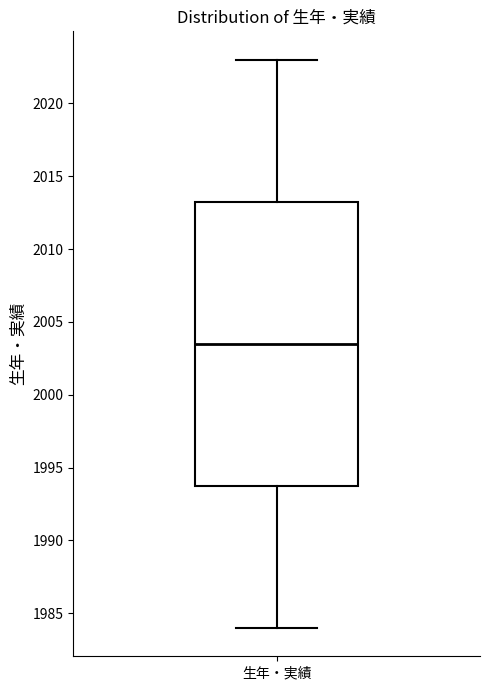

Where is the upper edge of the box for 生年・実績 on the y-axis? The values are not printed on the chart, so give them approximately, as read against the axis.

2013.5